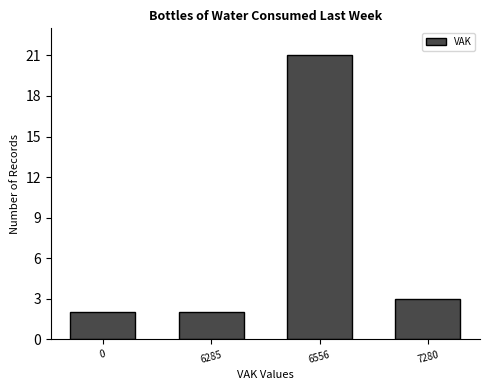

Reading right to left, transcribe all the data shown in this chart.

7280=3	6556=21	6285=2	0=2